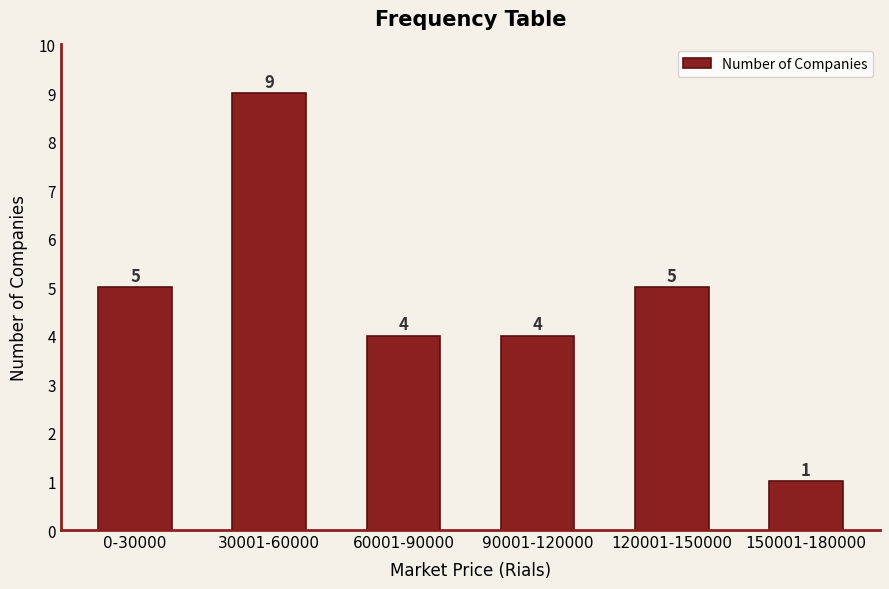

Reading left to right, list all the values displayed in this chart.

0-30000=5	30001-60000=9	60001-90000=4	90001-120000=4	120001-150000=5	150001-180000=1